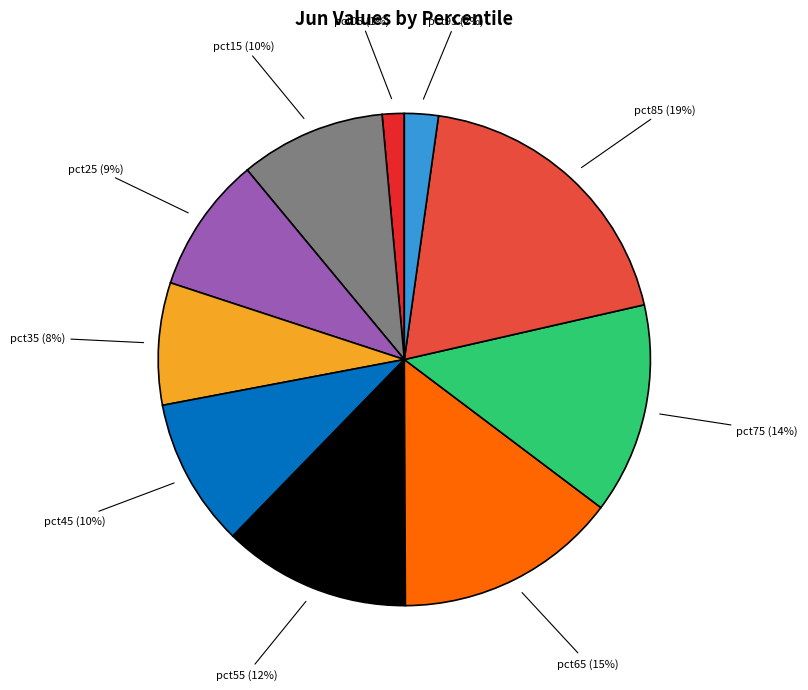

To the nearest percent, what is the average slice percentage?

10%